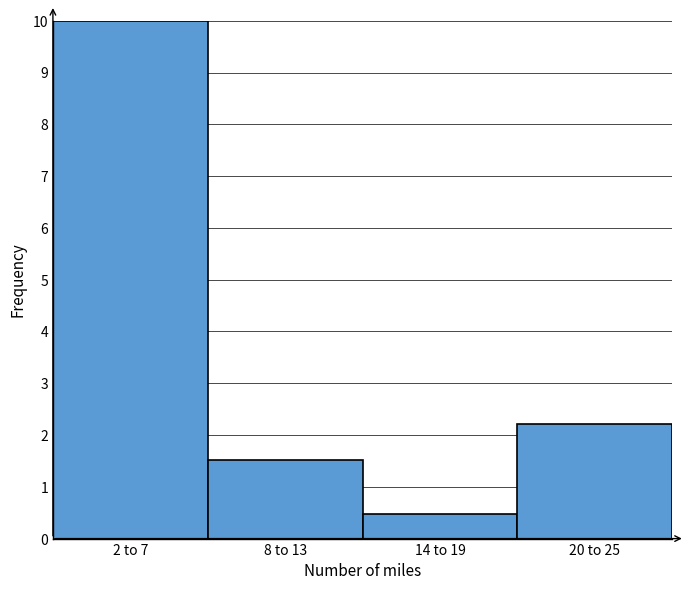

Reading right to left, transcribe all the data shown in this chart.

20 to 25=2.2	14 to 19=0.5	8 to 13=1.5	2 to 7=10.0